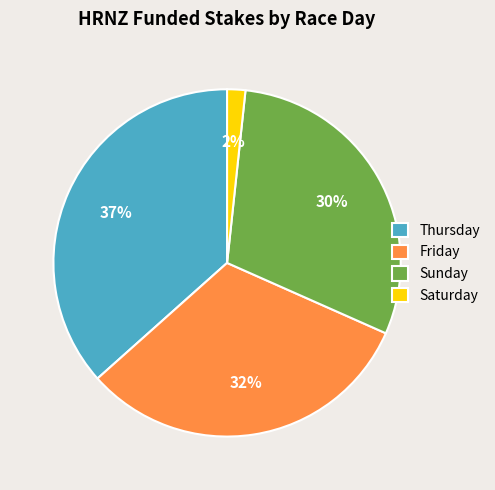

Between Friday and Sunday, which is larger?

Friday